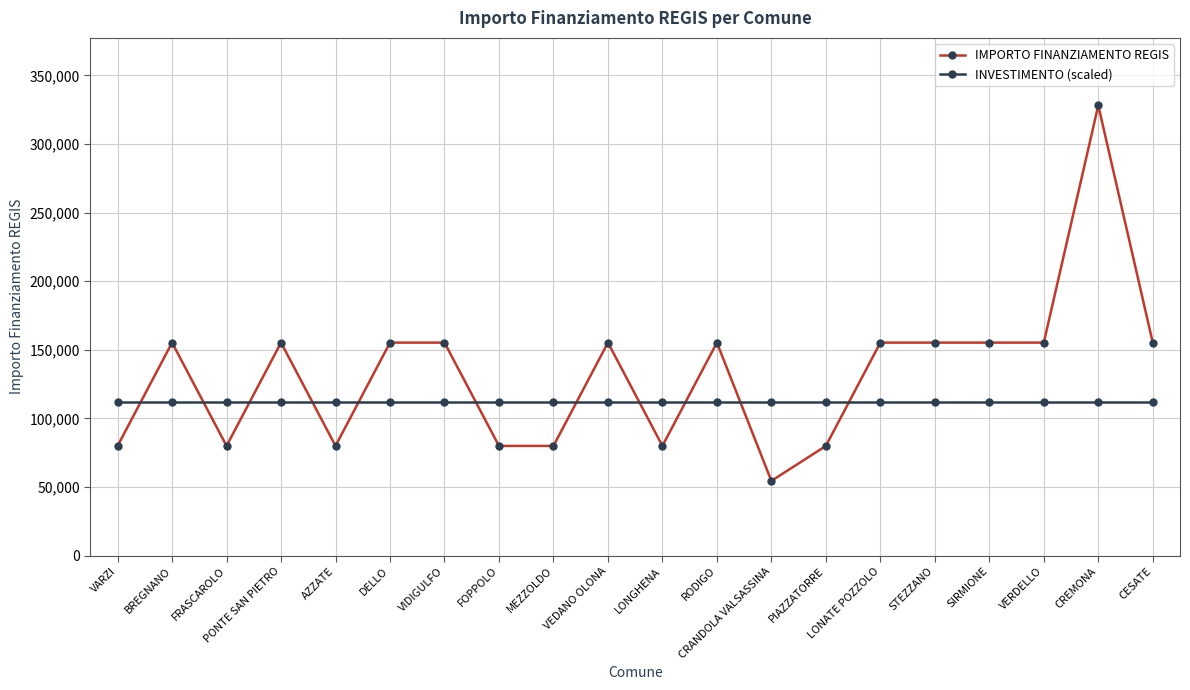

At which category is the sum across all series the highest?

CREMONA